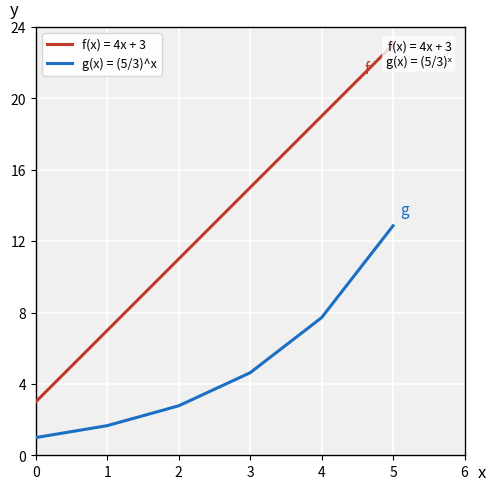

The g(x) = (5/3)^x series shows 1.7 at 1. True or false?

True